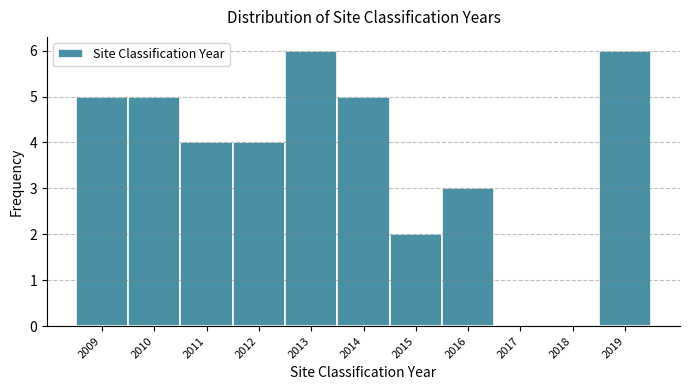

What is the sum of all values?

40